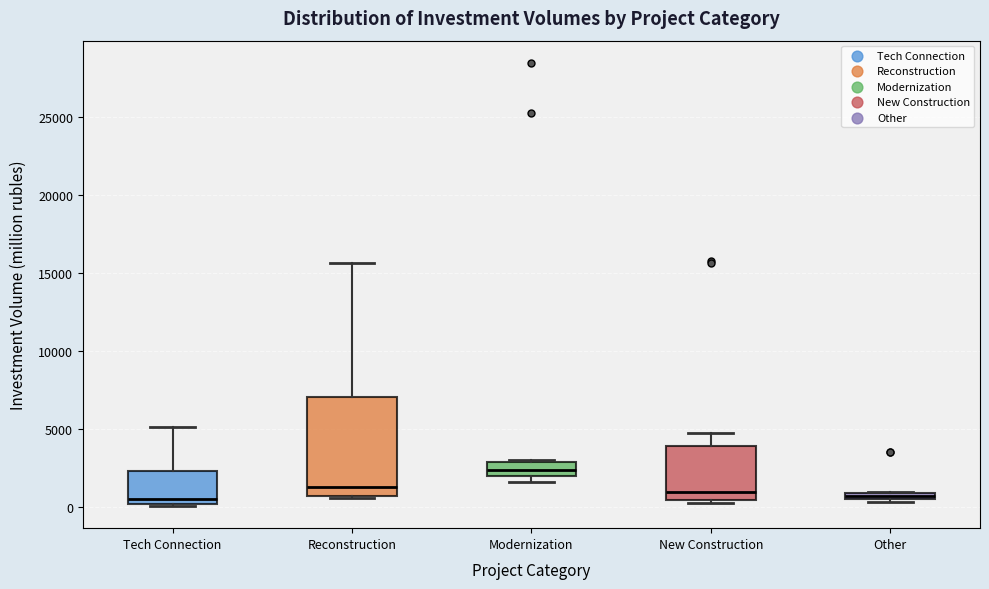

Which box has the highest median line?

Modernization